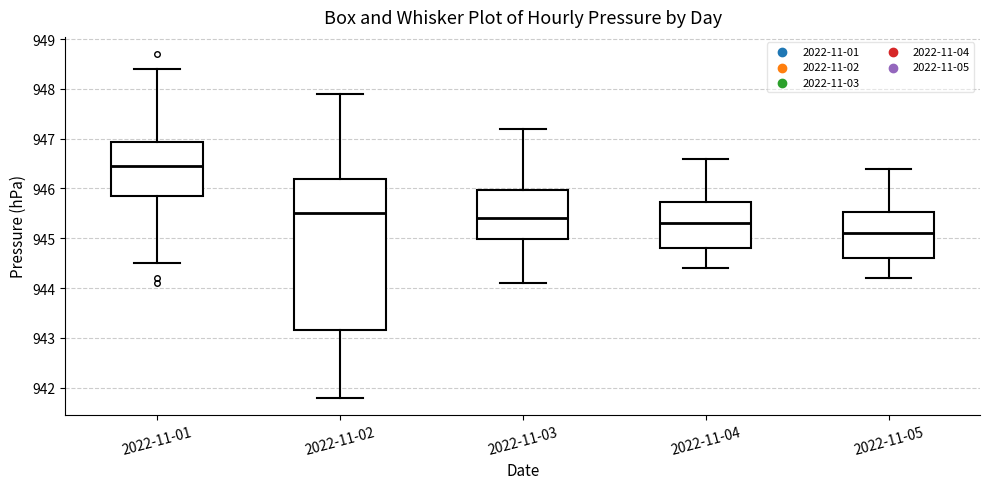

Reading left to right, read every box against the y-axis: the position of its median line, the range the box covers, and the ends of its whiskers. The values are not printed on the chart, so give them approximately, as read against the axis.

2022-11-01: median 946.5, box 945.9 to 946.9, whiskers 944.5 to 948.4
2022-11-02: median 945.5, box 943.2 to 946.2, whiskers 941.8 to 947.9
2022-11-03: median 945.4, box 945.0 to 946.0, whiskers 944.1 to 947.2
2022-11-04: median 945.3, box 944.8 to 945.7, whiskers 944.4 to 946.6
2022-11-05: median 945.1, box 944.6 to 945.5, whiskers 944.2 to 946.4